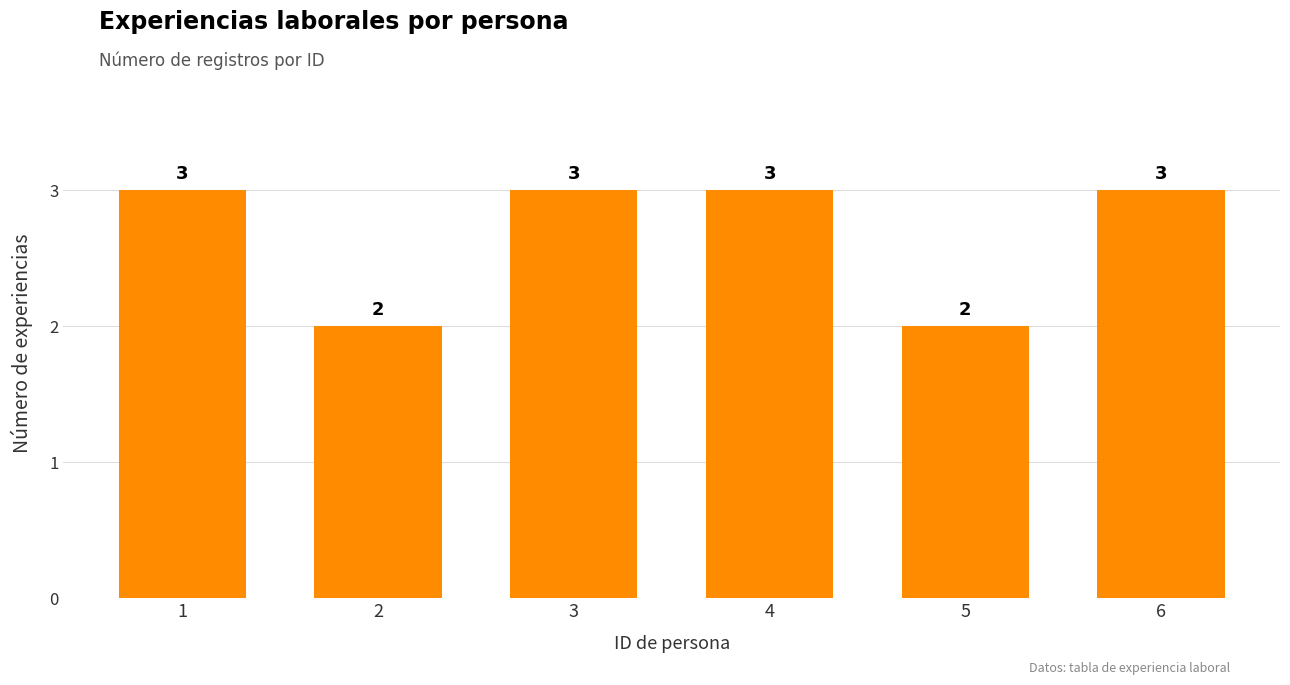

True or false: the data shows 3 at 4.

True